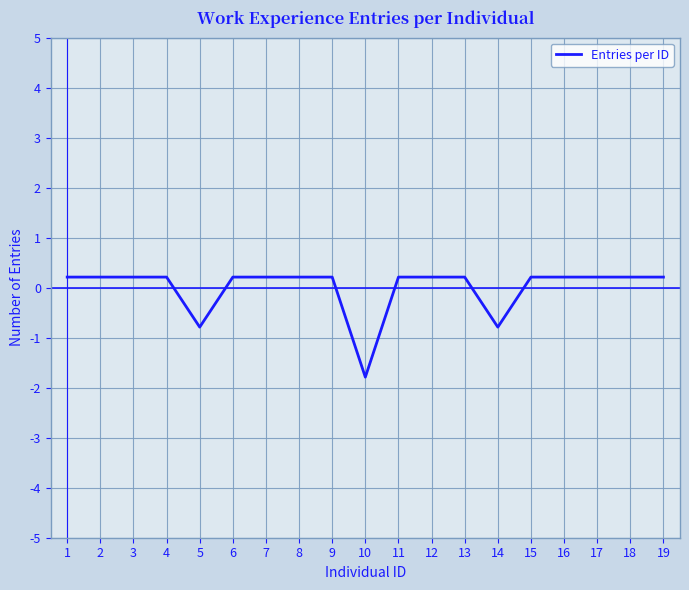

How many lines are shown in the chart?

1